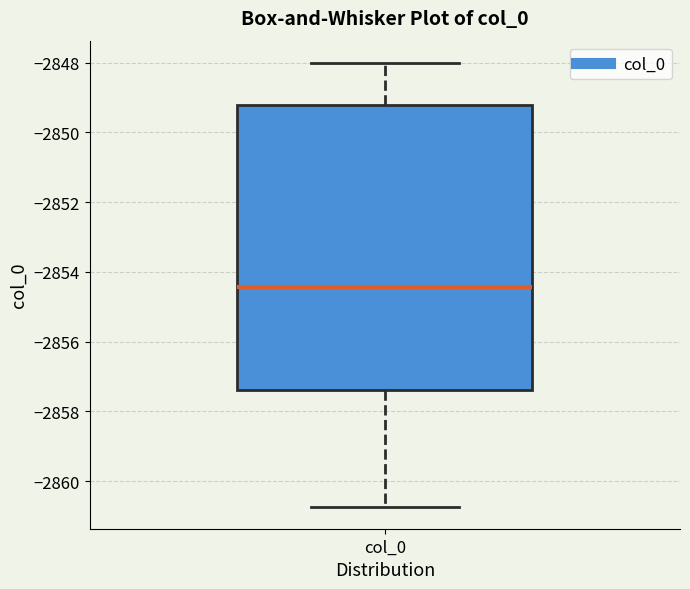

Transcribe this box plot: give where the median line is, the range the box spans, and where the two whiskers end, as read against the y-axis. The values are not printed on the chart, so give them approximately, as read against the axis.

median -2854.4, box -2857.4 to -2849.2, whiskers -2860.8 to -2848.0